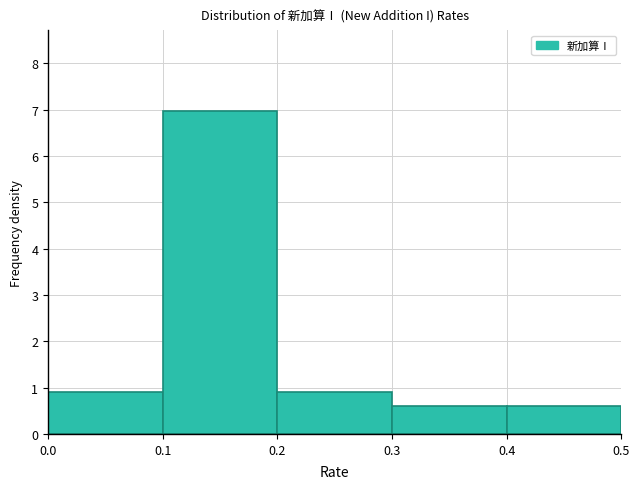

Reading left to right, transcribe this chart: for each bar, give the range it covers on the x-axis and its height. The values are not printed on the chart, so give them approximately, as read against the axis.

0.0 to 0.1: 0.9
0.1 to 0.2: 7.0
0.2 to 0.3: 0.9
0.3 to 0.4: 0.6
0.4 to 0.5: 0.6